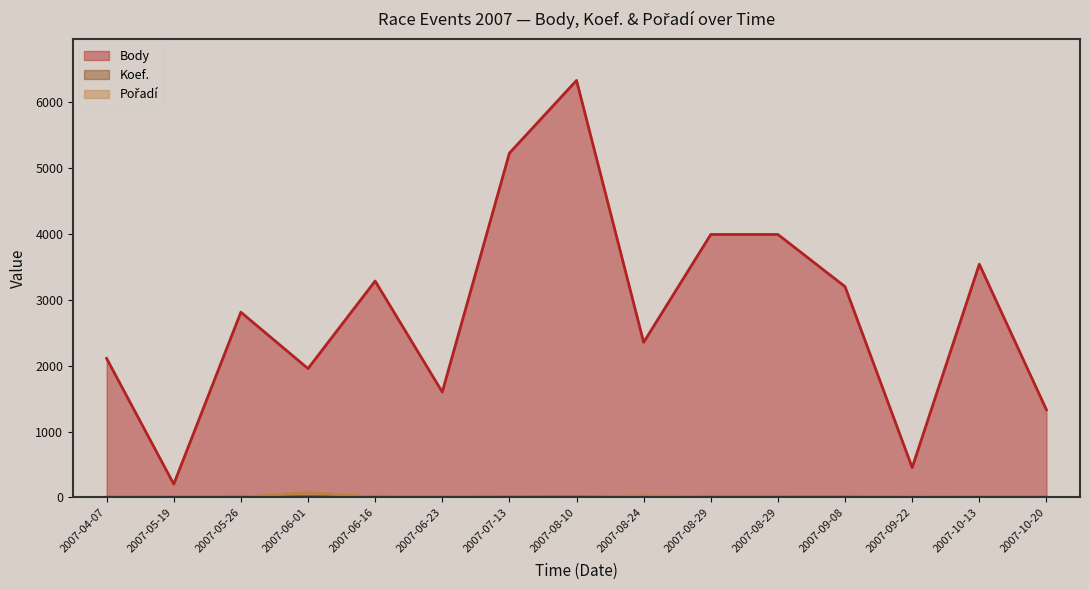

Which category has the highest value in the Body series?

2007-08-10